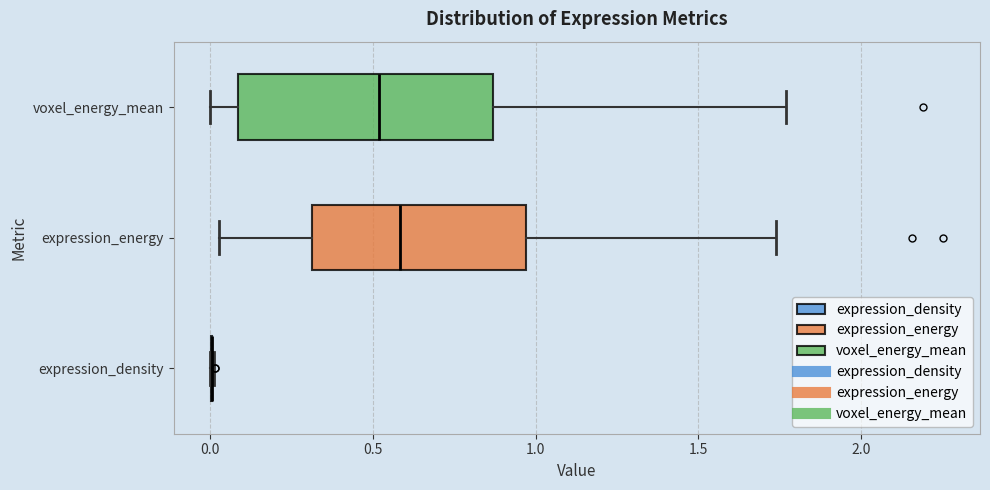

Which box is the widest, from its left edge to its right edge?

voxel_energy_mean